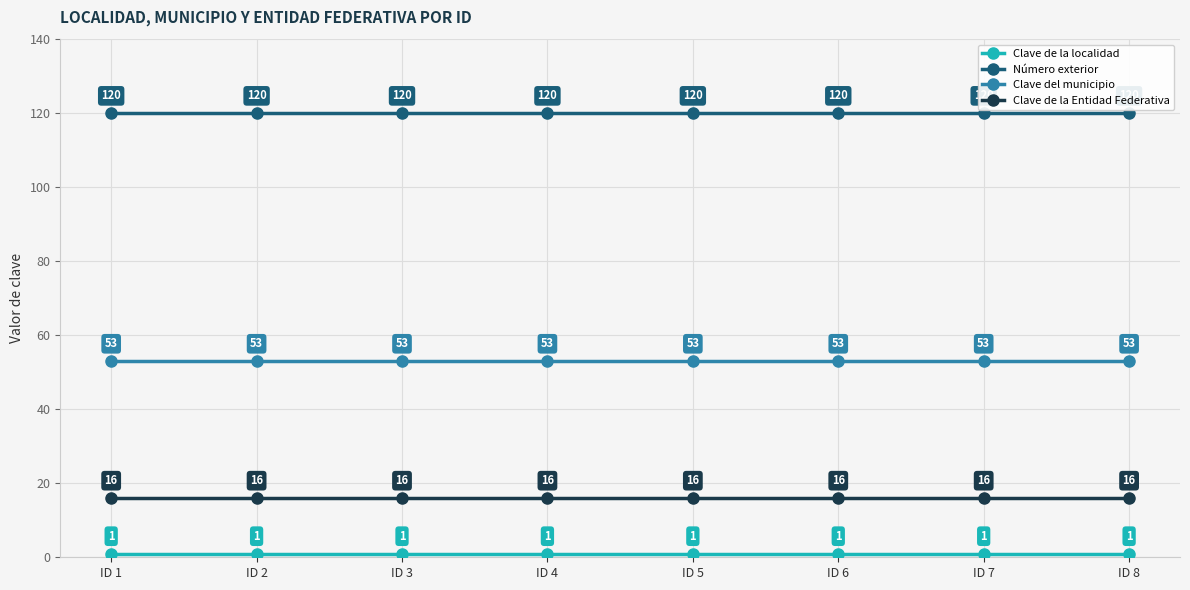

What is the value of the Clave del municipio point at the 8th from the left?

53